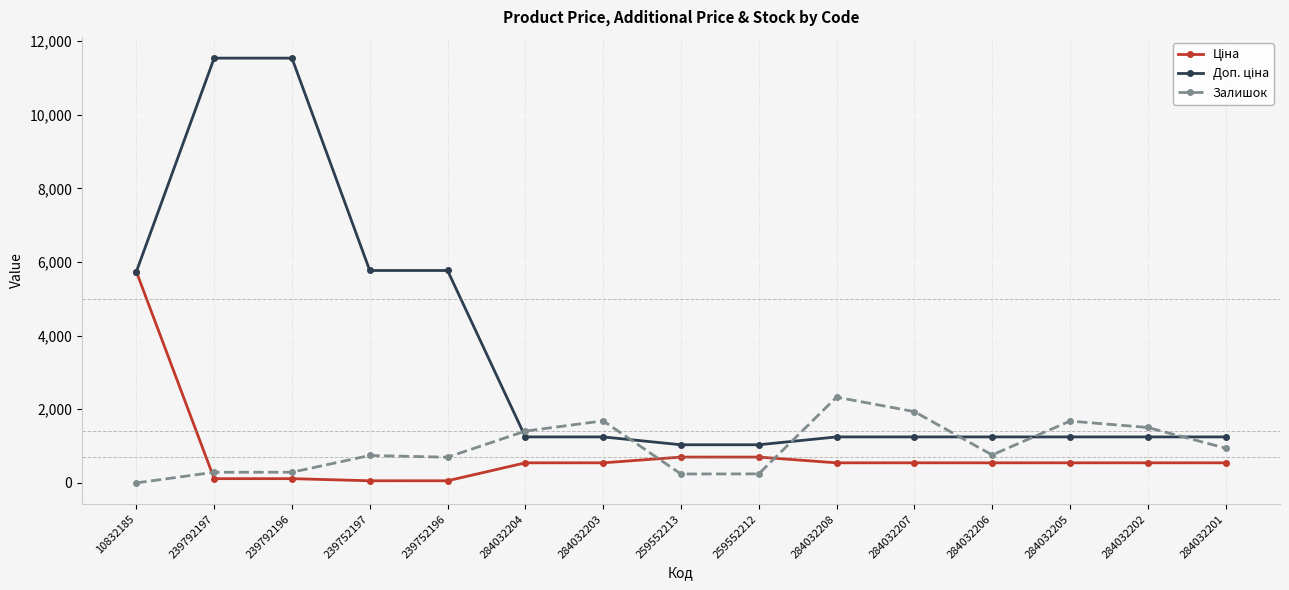

The value of Залишок at 284032203 is 2270.3. True or false?

False